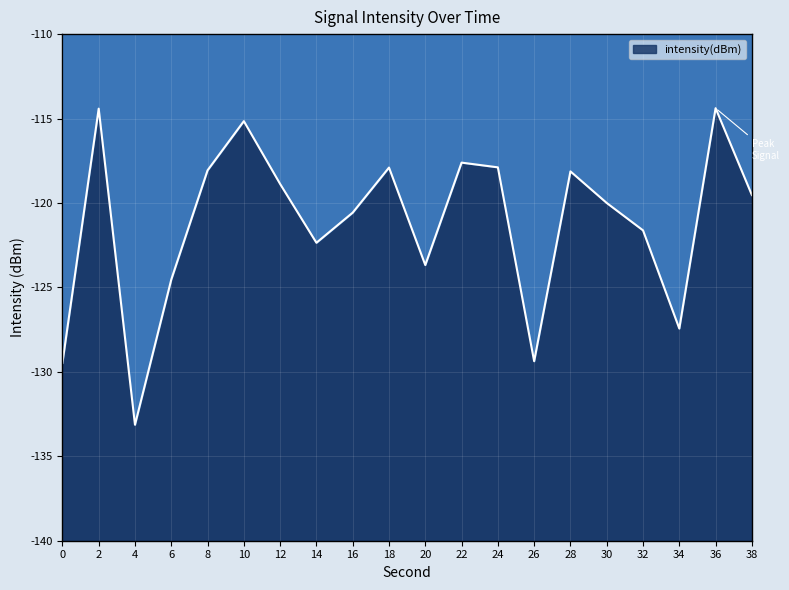

List the labels in order of value, largest first.

36, 2, 10, 22, 24, 18, 8, 28, 12, 38, 30, 16, 32, 14, 20, 6, 34, 26, 0, 4